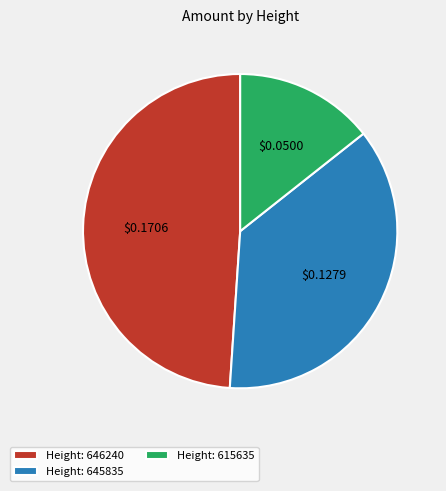

Does any single category account for the majority?

No